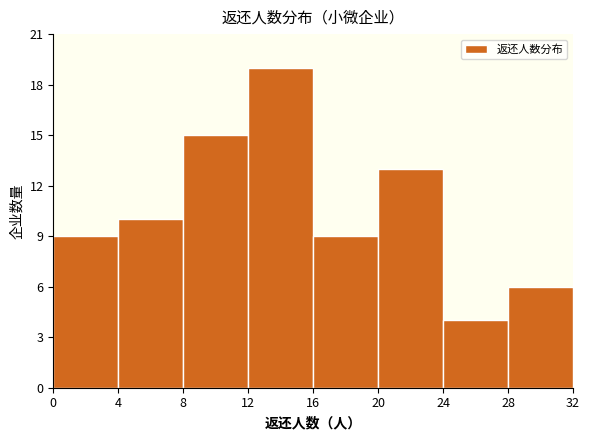

How tall is the bar that spans 16 to 20 on the x-axis? The values are not printed on the chart, so give them approximately, as read against the axis.

9